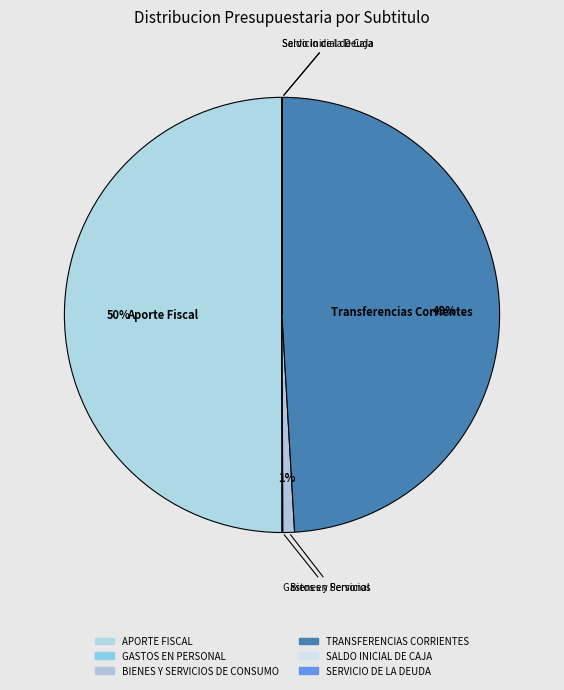

What percentage is NOT represented by SALDO INICIAL DE CAJA?

100.0%